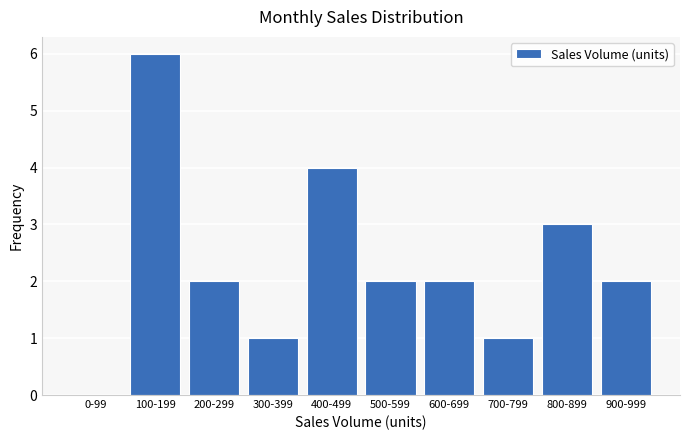

Reading left to right, extract all data points from this chart.

0-99=0	100-199=6	200-299=2	300-399=1	400-499=4	500-599=2	600-699=2	700-799=1	800-899=3	900-999=2